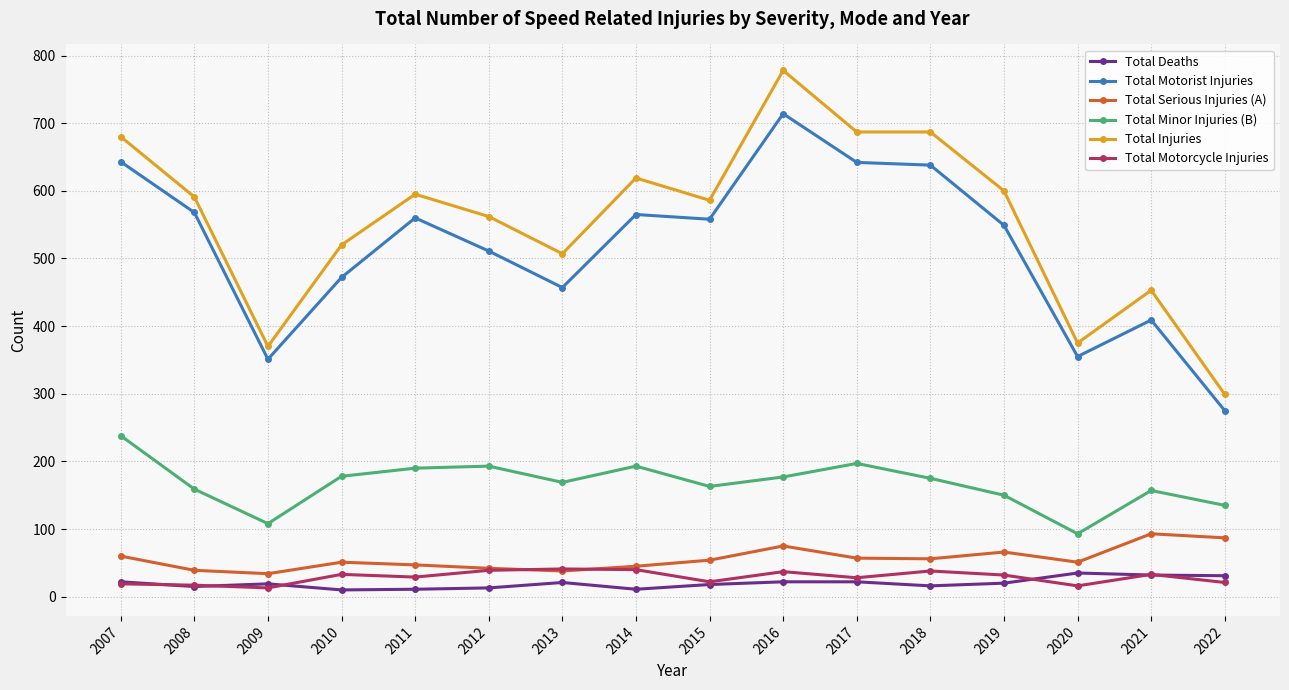

Is the value of Total Injuries at 2015 greater than the value of Total Serious Injuries (A) at 2019?

Yes